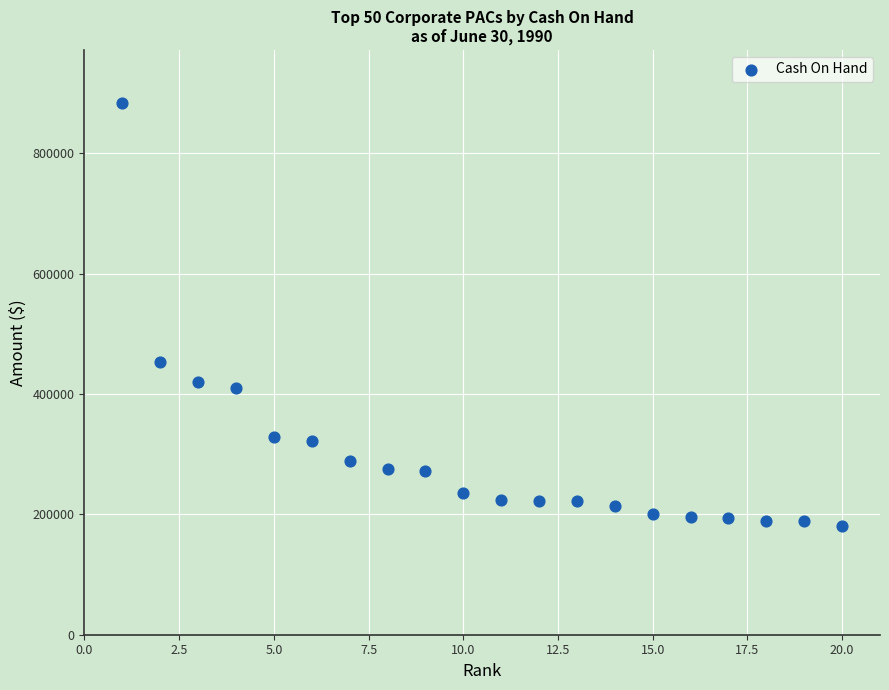

What is the range of X values (max minus min)?

19